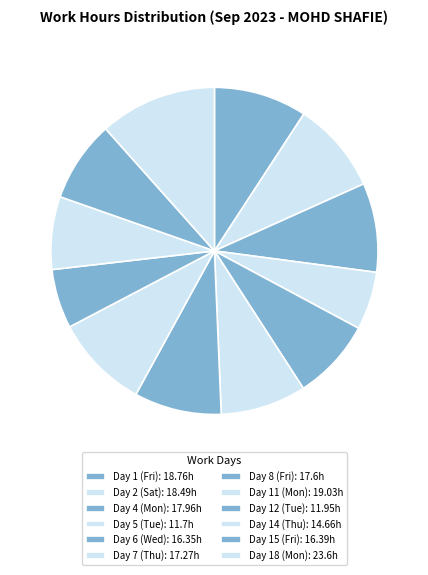

To the nearest percent, what is the difference between the Day 12 (Tue) and Day 15 (Fri) slice percentages?

2%